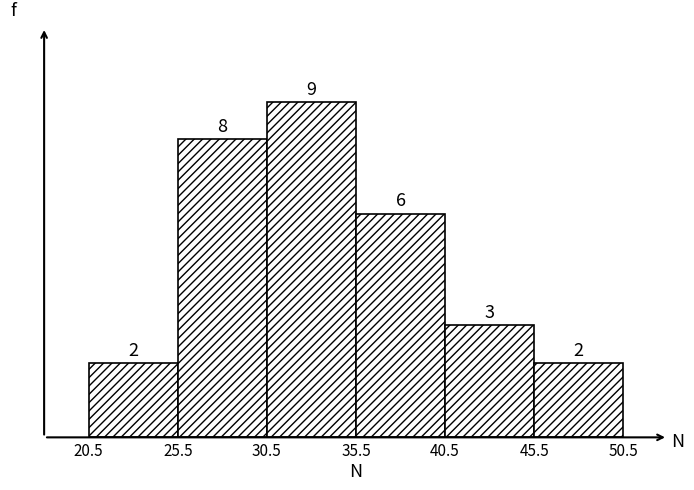

What is the height of the bar covering 40.5 to 45.5 on the x-axis?

3